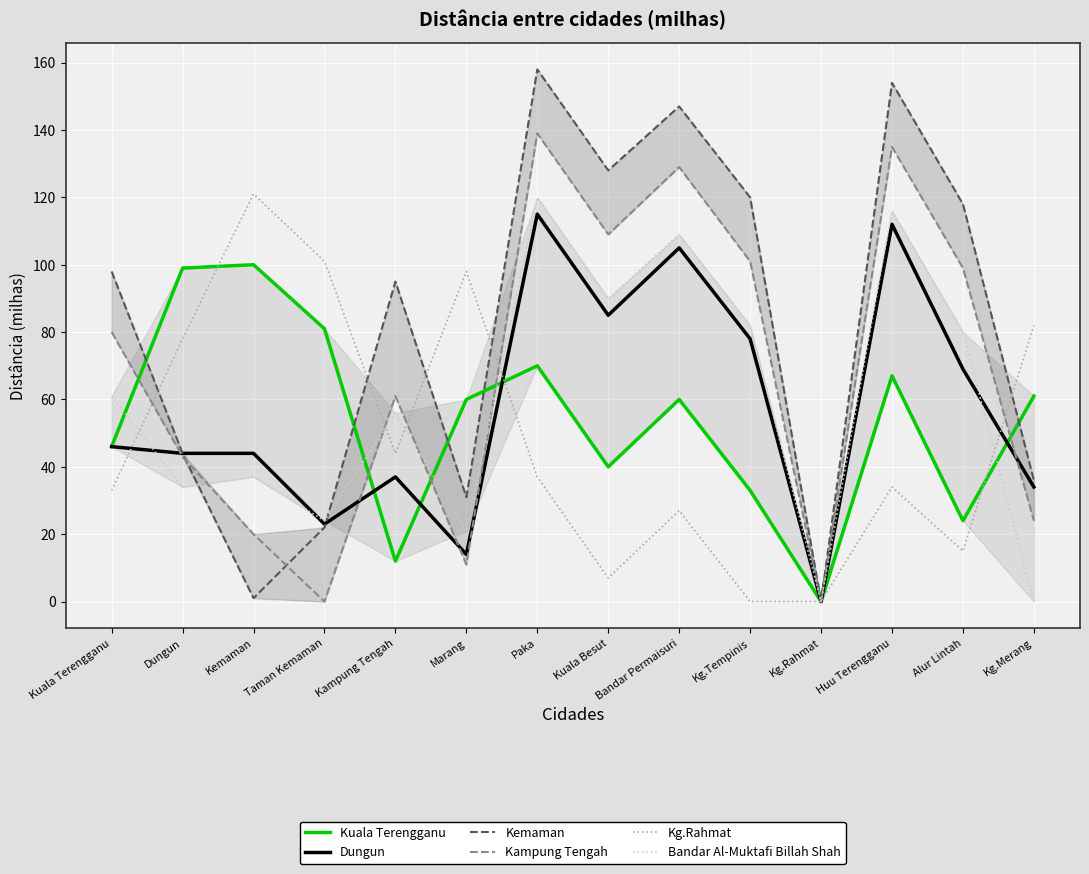

What is the maximum value for Kemaman?

158